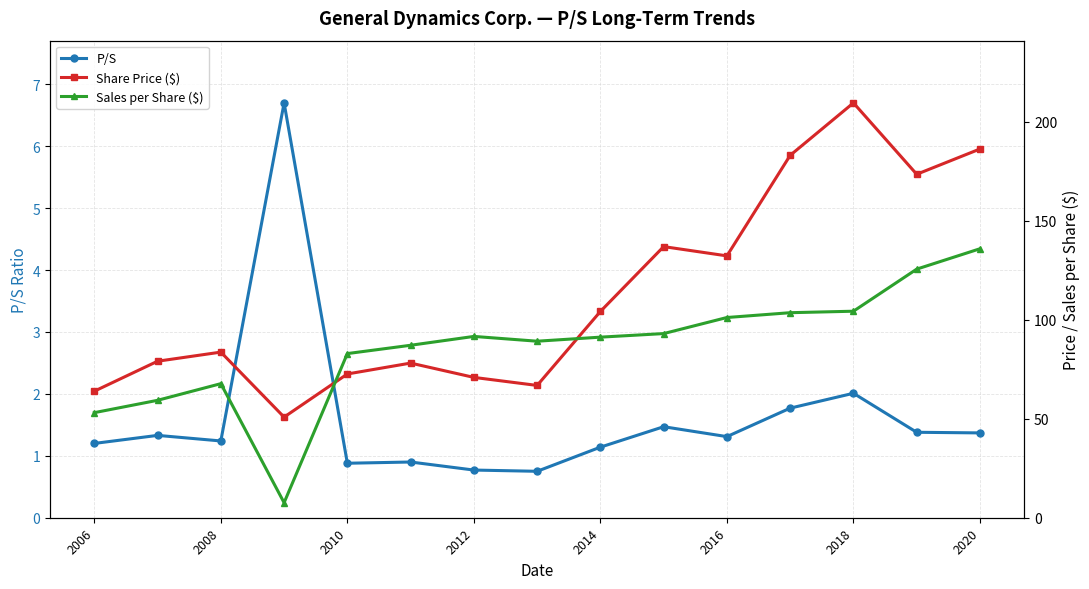

Does the chart display data point markers on the line(s)?

Yes